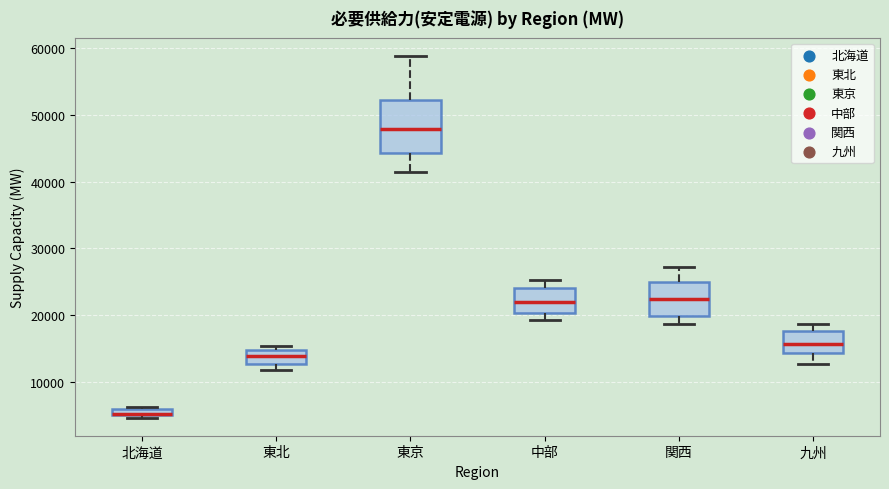

Comparing the boxes themselves (not the whiskers), which one is the tallest?

東京